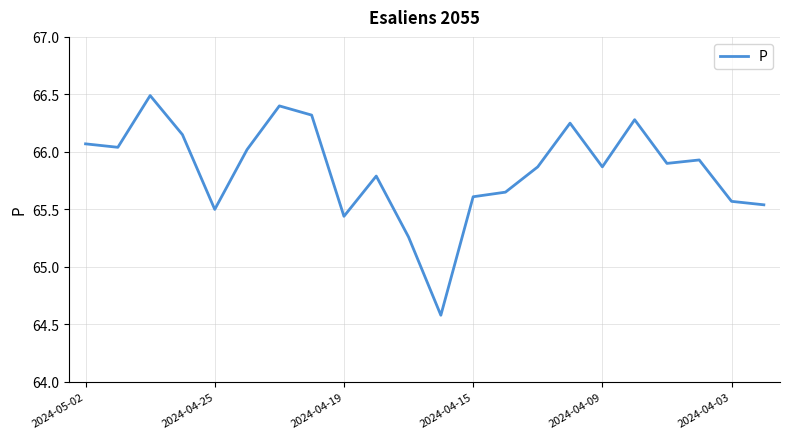

What is the greatest value displayed?

66.5